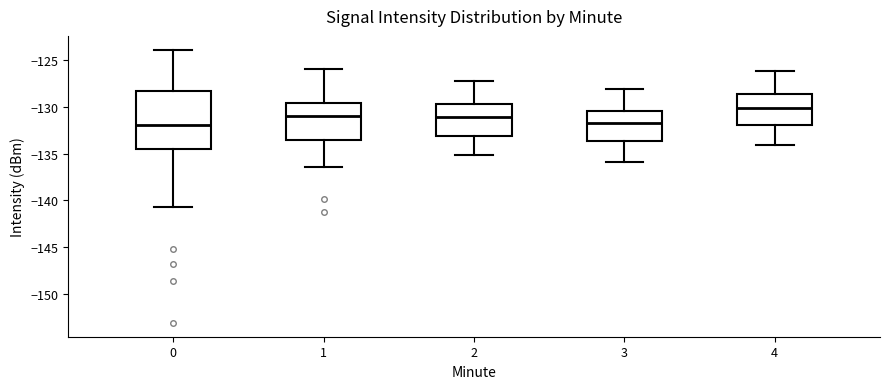

Comparing the boxes themselves (not the whiskers), which one is the tallest?

0